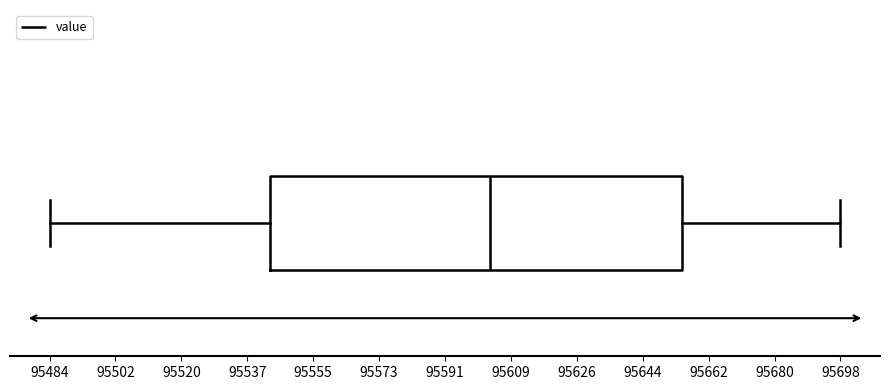

Where is the right edge of the box on the x-axis? The values are not printed on the chart, so give them approximately, as read against the axis.

95654